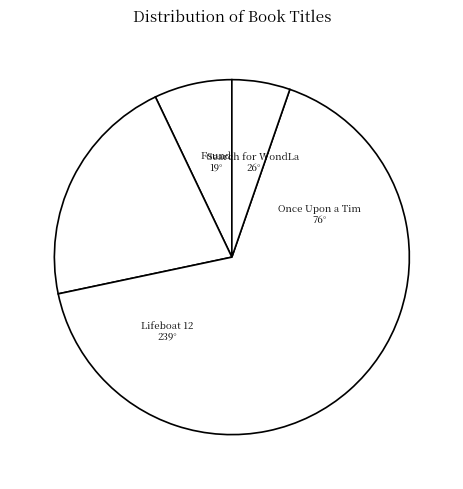

Do Found and Lifeboat 12 together represent more than half of the pie?

Yes